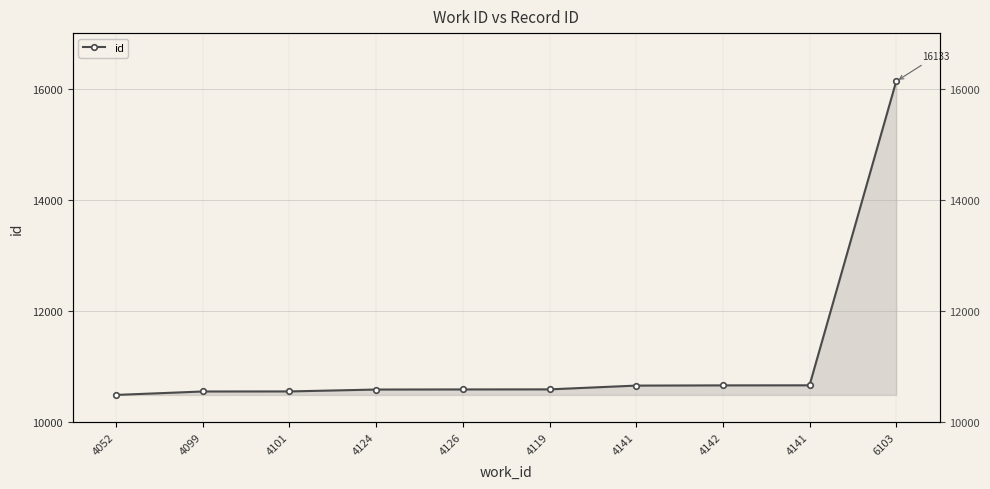

Is it true that the value at 4124 is 10589?

True